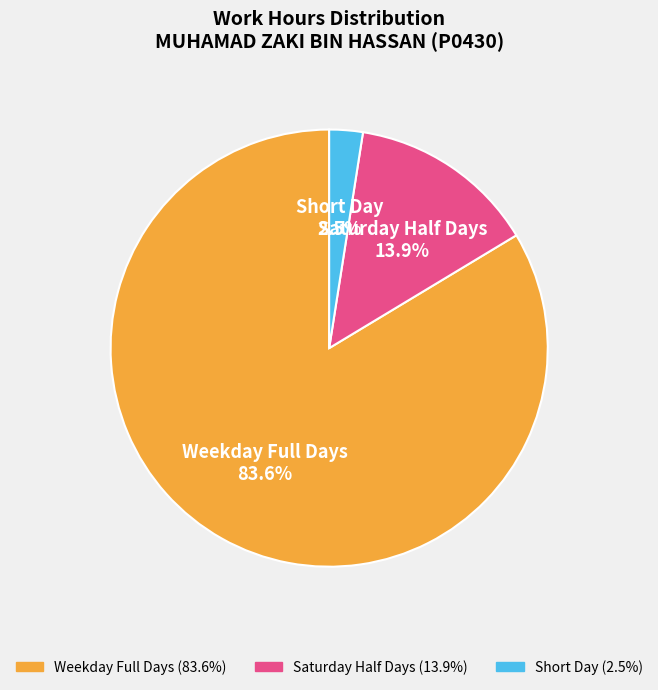

Is there any slice that represents more than half of the pie?

Yes